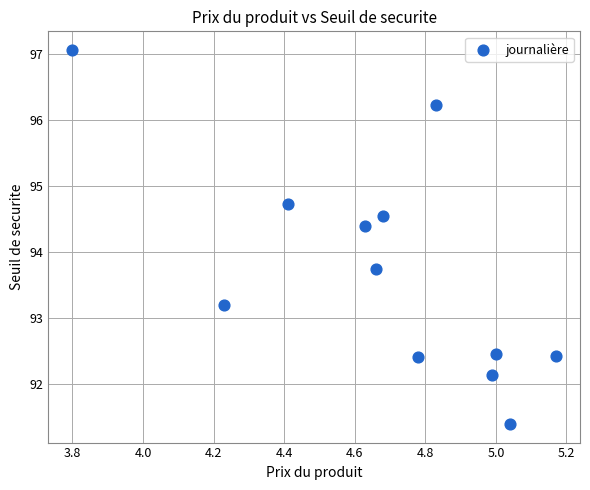

What is the average Y value?

93.7